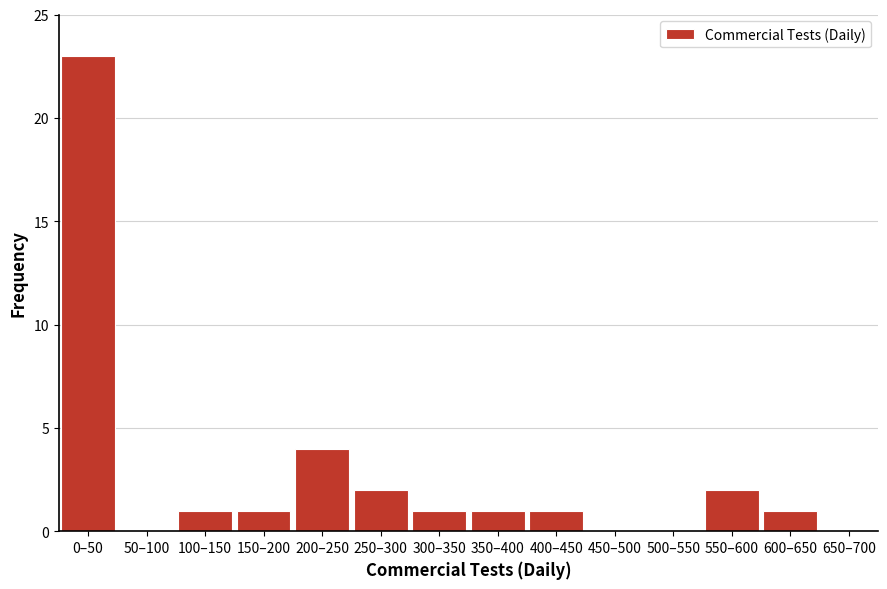

Reading left to right, what are all the values shown in this chart?

0–50=23	50–100=0	100–150=1	150–200=1	200–250=4	250–300=2	300–350=1	350–400=1	400–450=1	450–500=0	500–550=0	550–600=2	600–650=1	650–700=0